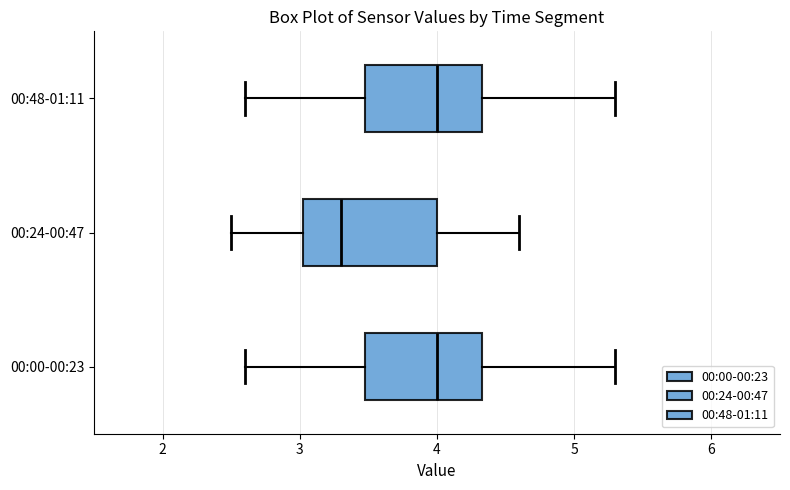

Comparing the boxes themselves (not the whiskers), which one is the widest?

00:24-00:47